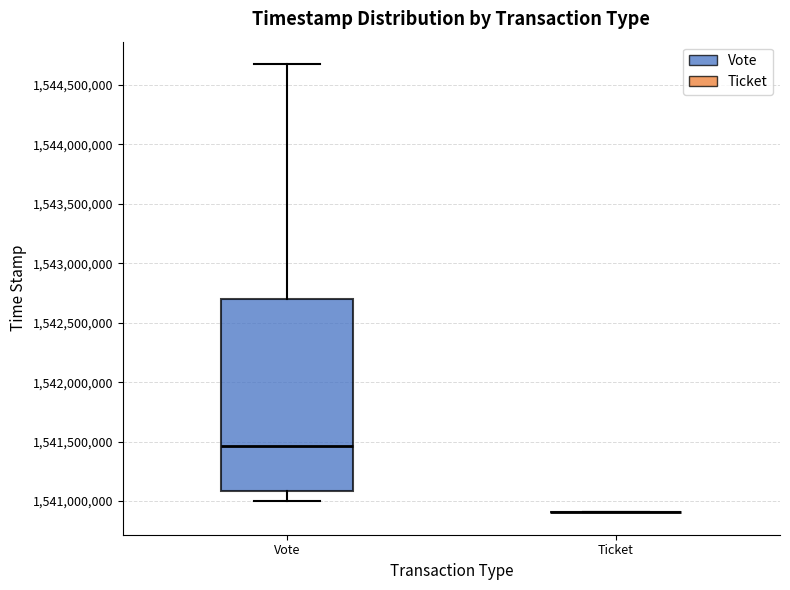

Reading left to right, transcribe this box plot: for each box, give where its median line is, the range the box spans, and where its two whiskers end, as read against the y-axis. The values are not printed on the chart, so give them approximately, as read against the axis.

Vote: median 1541450000, box 1541100000 to 1542700000, whiskers 1541000000 to 1544700000
Ticket: box collapsed to a line at 1540900000, whiskers 1540900000 to 1540900000